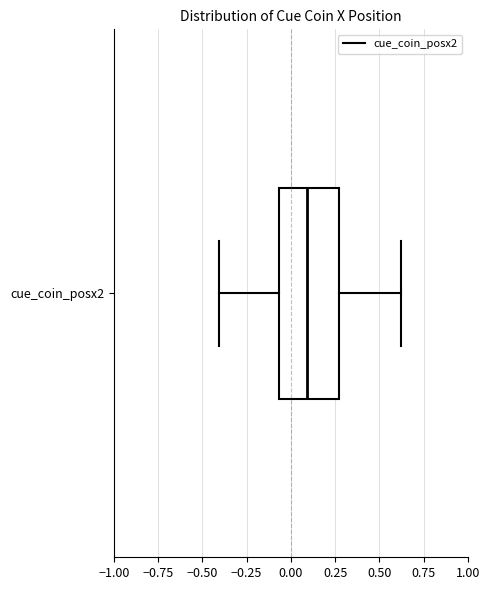

Transcribe this box plot: give where the median line is, the range the box spans, and where the two whiskers end, as read against the x-axis. The values are not printed on the chart, so give them approximately, as read against the axis.

median 0.10, box -0.05 to 0.25, whiskers -0.40 to 0.60